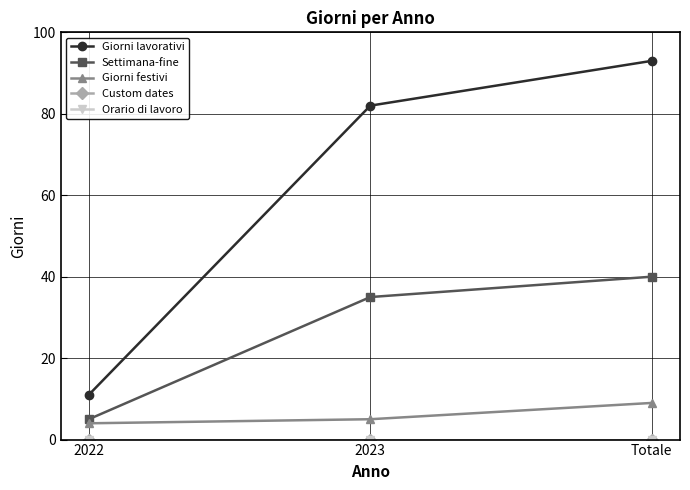

Does the chart have visible grid lines?

Yes